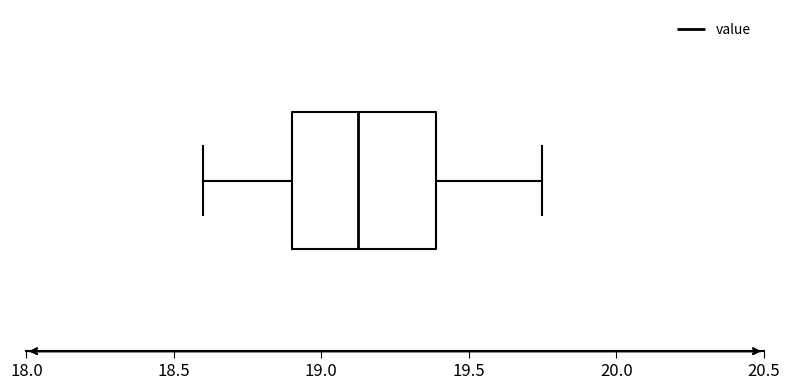

Transcribe this box plot: give where the median line is, the range the box spans, and where the two whiskers end, as read against the x-axis. The values are not printed on the chart, so give them approximately, as read against the axis.

median 19.15, box 18.90 to 19.40, whiskers 18.60 to 19.75